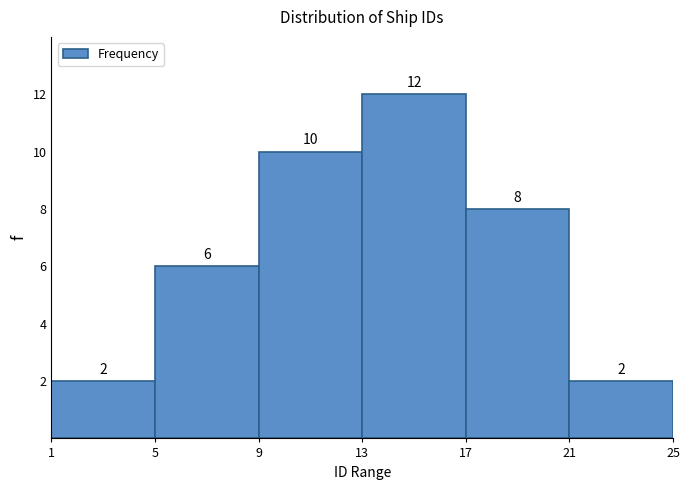

Reading left to right, list every bar in this chart as the range it spans on the x-axis followed by its height.

1 to 5: 2
5 to 9: 6
9 to 13: 10
13 to 17: 12
17 to 21: 8
21 to 25: 2